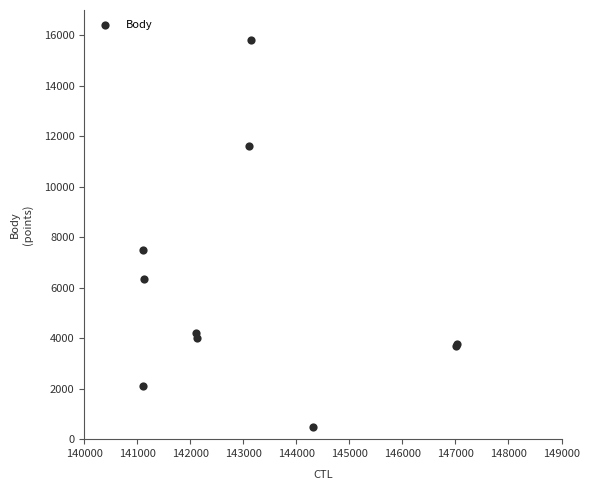

What Y value in the scatter plot is closest to 8160?

7483